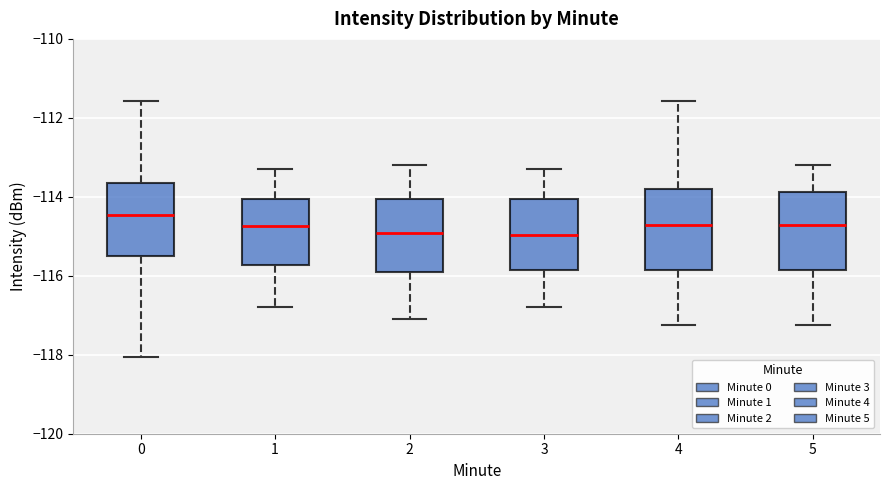

Reading left to right, transcribe this box plot: for each box, give where its median line is, the range the box spans, and where its two whiskers end, as read against the y-axis. The values are not printed on the chart, so give them approximately, as read against the axis.

0: median -114.4, box -115.4 to -113.6, whiskers -118.0 to -111.6
1: median -114.8, box -115.8 to -114.0, whiskers -116.8 to -113.2
2: median -115.0, box -116.0 to -114.0, whiskers -117.0 to -113.2
3: median -115.0, box -115.8 to -114.0, whiskers -116.8 to -113.2
4: median -114.8, box -115.8 to -113.8, whiskers -117.2 to -111.6
5: median -114.8, box -115.8 to -113.8, whiskers -117.2 to -113.2